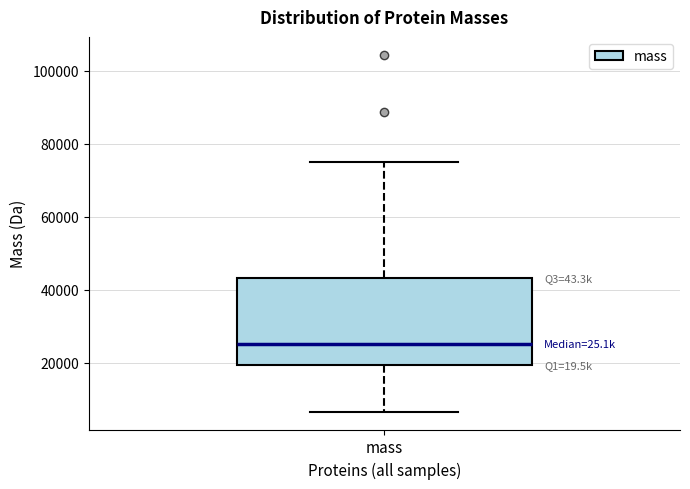

Transcribe this box plot: give where the median line is, the range the box spans, and where the two whiskers end, as read against the y-axis. The values are not printed on the chart, so give them approximately, as read against the axis.

median 26000, box 20000 to 44000, whiskers 6000 to 76000